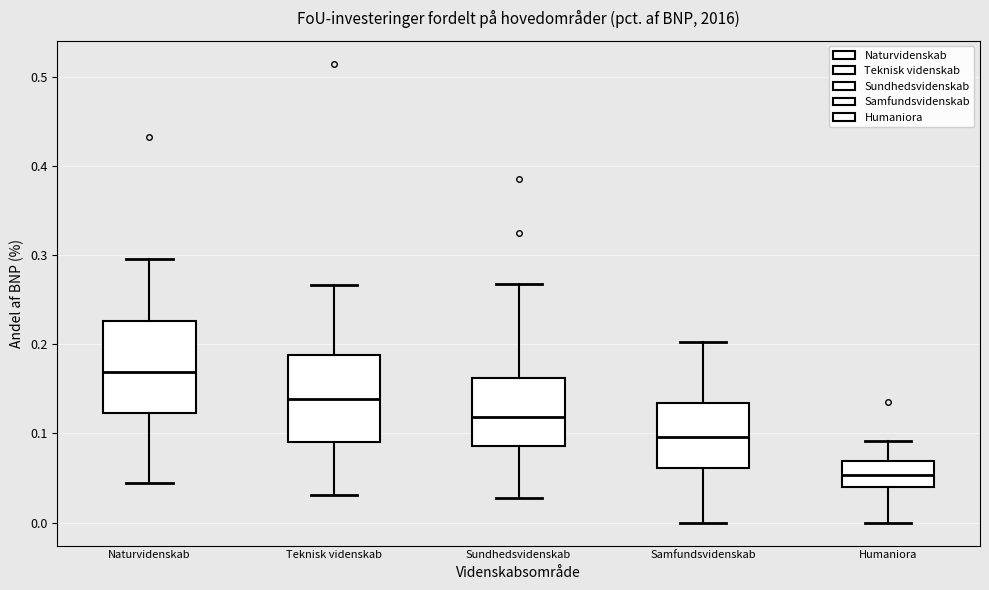

Reading left to right, transcribe this box plot: for each box, give where its median line is, the range the box spans, and where its two whiskers end, as read against the y-axis. The values are not printed on the chart, so give them approximately, as read against the axis.

Naturvidenskab: median 0.17, box 0.12 to 0.23, whiskers 0.04 to 0.30
Teknisk videnskab: median 0.14, box 0.09 to 0.19, whiskers 0.03 to 0.27
Sundhedsvidenskab: median 0.12, box 0.09 to 0.16, whiskers 0.03 to 0.27
Samfundsvidenskab: median 0.10, box 0.06 to 0.13, whiskers 0.00 to 0.20
Humaniora: median 0.05, box 0.04 to 0.07, whiskers 0.00 to 0.09